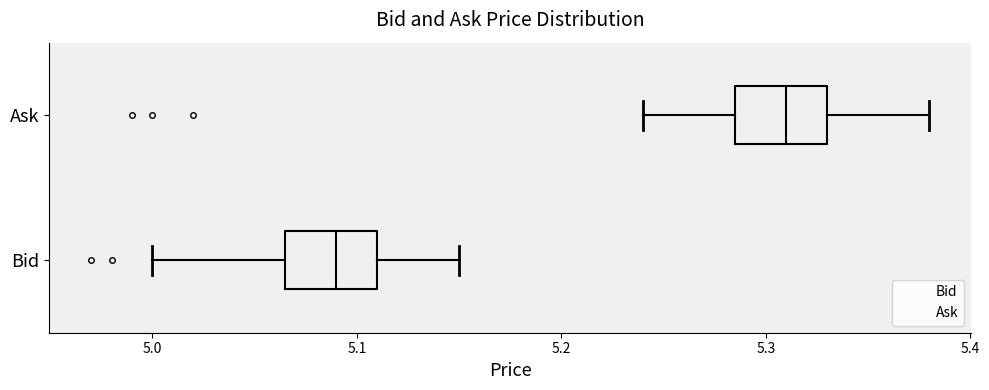

Reading bottom to top, read every box against the x-axis: the position of its median line, the range the box covers, and the ends of its whiskers. The values are not printed on the chart, so give them approximately, as read against the axis.

Bid: median 5.09, box 5.07 to 5.11, whiskers 5.00 to 5.15
Ask: median 5.31, box 5.29 to 5.33, whiskers 5.24 to 5.38